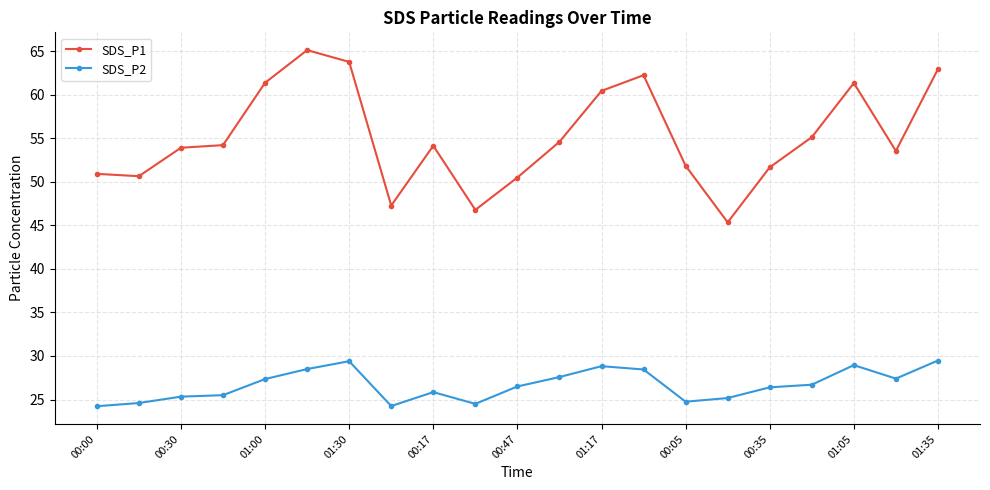

What are all the series names shown in the legend?

SDS_P1, SDS_P2